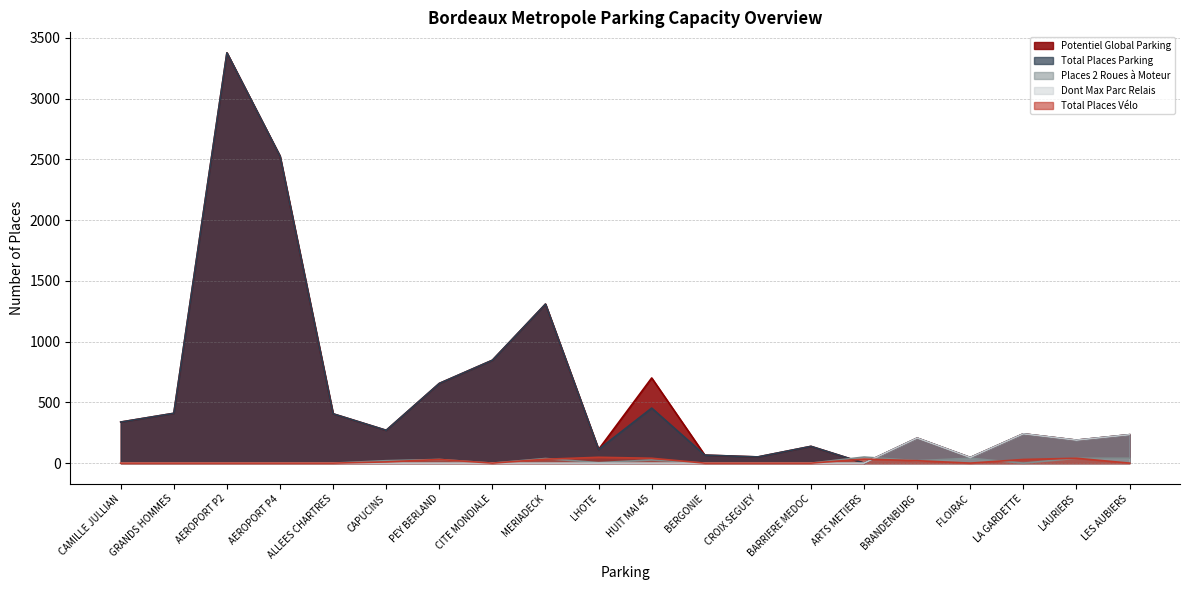

How many times do total_places_parking and places_2_roues cross each other?

2